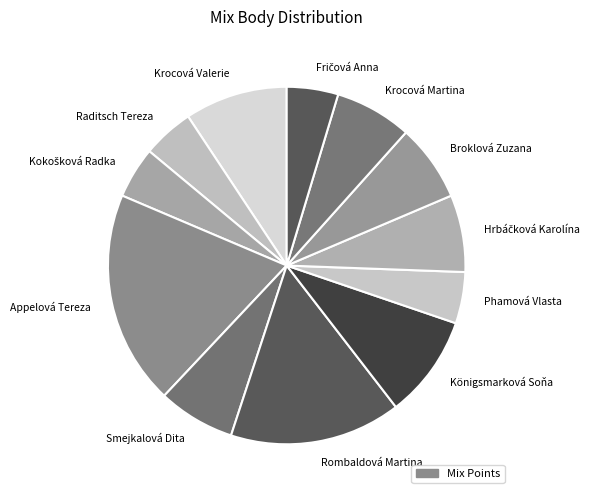

Is there any slice that represents more than half of the pie?

No